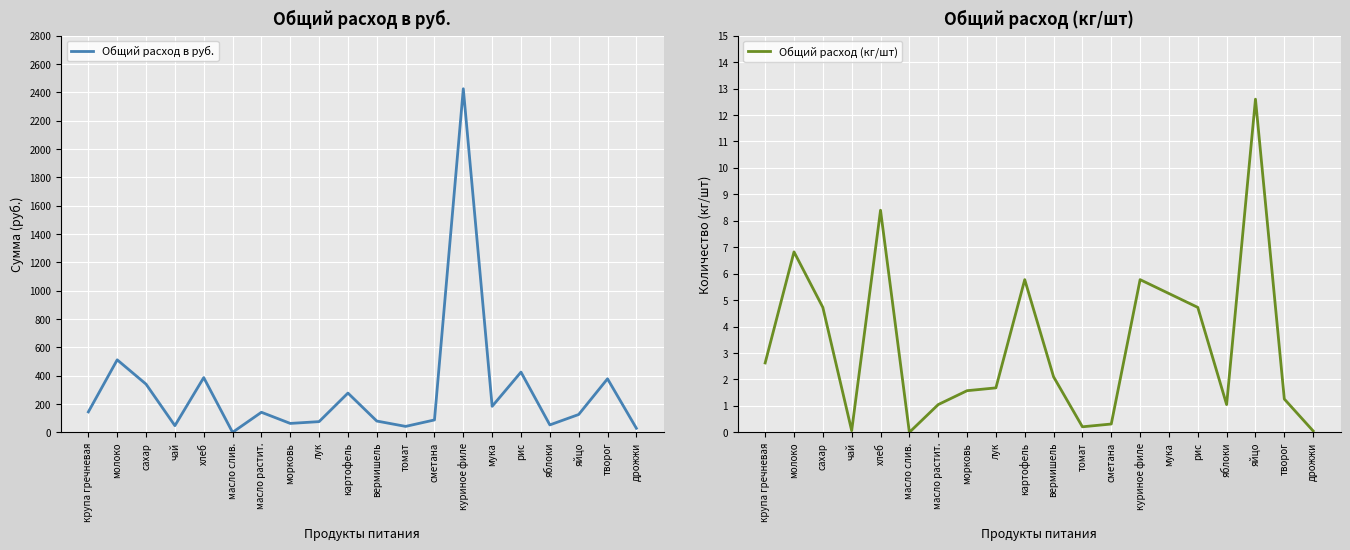

What is the label of the 2nd point from the right?

творог